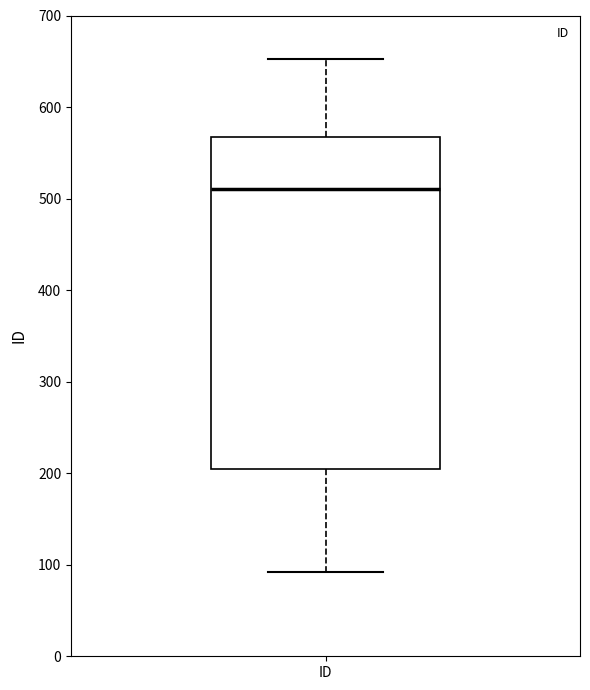

Read this box plot against the y-axis: the position of the median line, the range covered by the box, and the ends of both whiskers. The values are not printed on the chart, so give them approximately, as read against the axis.

median 510, box 210 to 570, whiskers 90 to 650